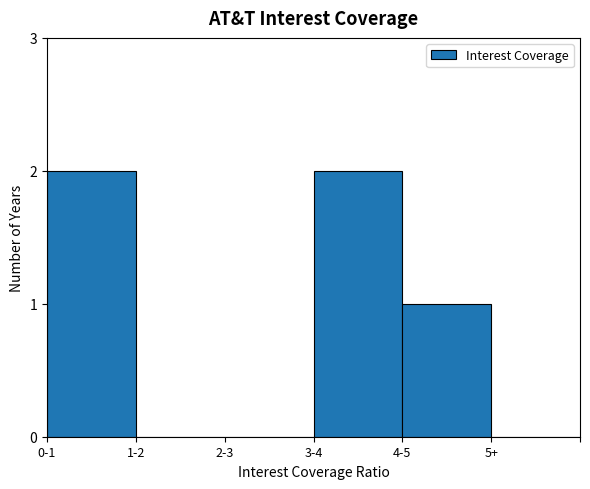

Reading left to right, extract all data points from this chart.

0-1=2	1-2=0	2-3=0	3-4=2	4-5=1	5+=0